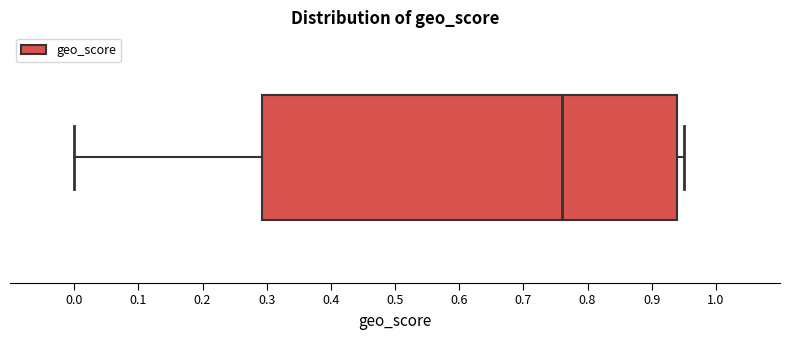

Transcribe this box plot: give where the median line is, the range the box spans, and where the two whiskers end, as read against the x-axis. The values are not printed on the chart, so give them approximately, as read against the axis.

median 0.76, box 0.29 to 0.94, whiskers 0.00 to 0.95